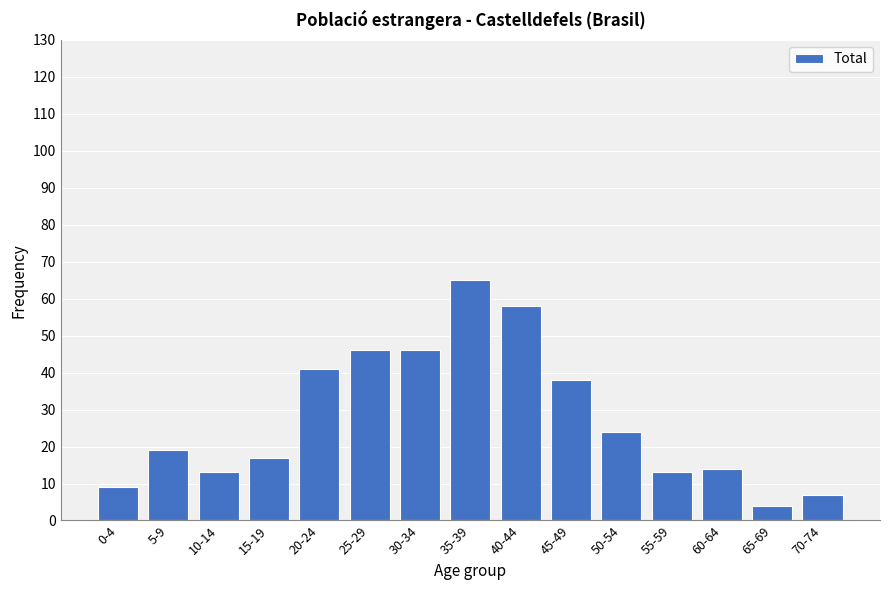

Reading left to right, extract all data points from this chart.

0-4=9	5-9=19	10-14=13	15-19=17	20-24=41	25-29=46	30-34=46	35-39=65	40-44=58	45-49=38	50-54=24	55-59=13	60-64=14	65-69=4	70-74=7